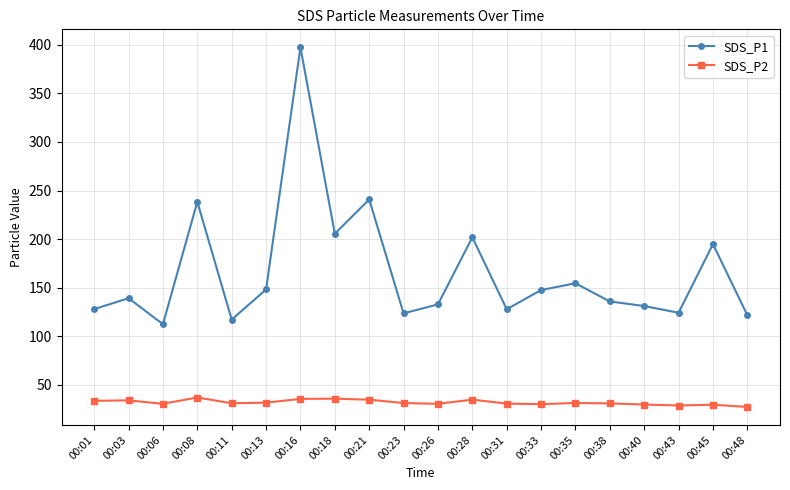

True or false: SDS_P1 has more than 2 interior local peaks.

True